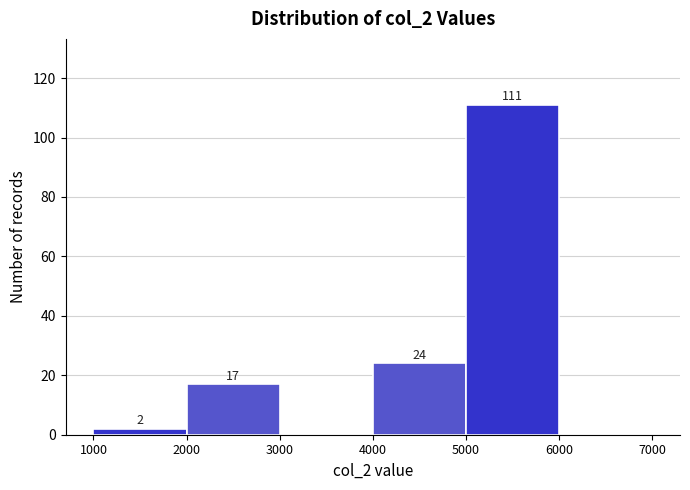

Over which range of the x-axis is the bar tallest?

5000 to 6000